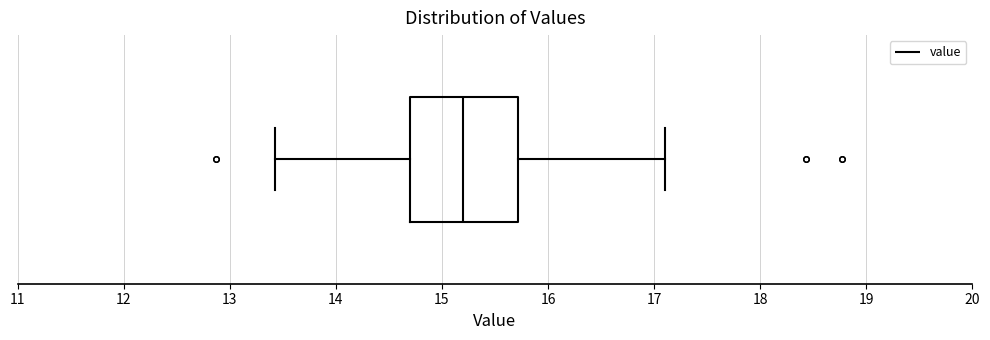

Read this box plot against the x-axis: the position of the median line, the range covered by the box, and the ends of both whiskers. The values are not printed on the chart, so give them approximately, as read against the axis.

median 15.2, box 14.7 to 15.7, whiskers 13.4 to 17.1